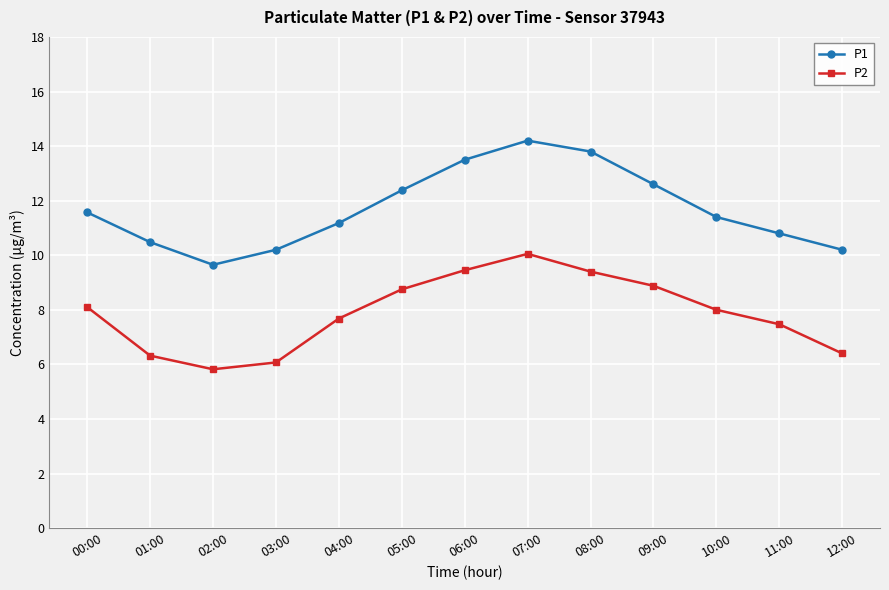

Rank the series by their maximum value, from highest to lowest.

P1, P2